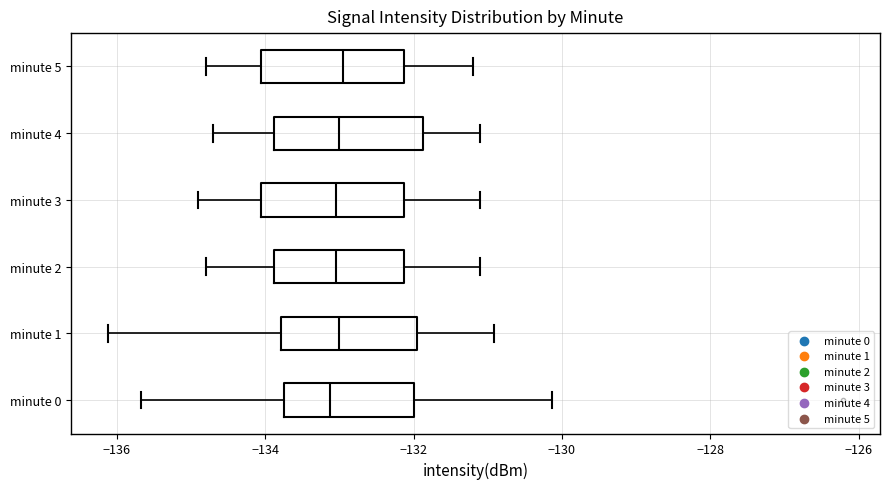

Where does the left whisker of the box for minute 2 end on the x-axis? The values are not printed on the chart, so give them approximately, as read against the axis.

-134.8